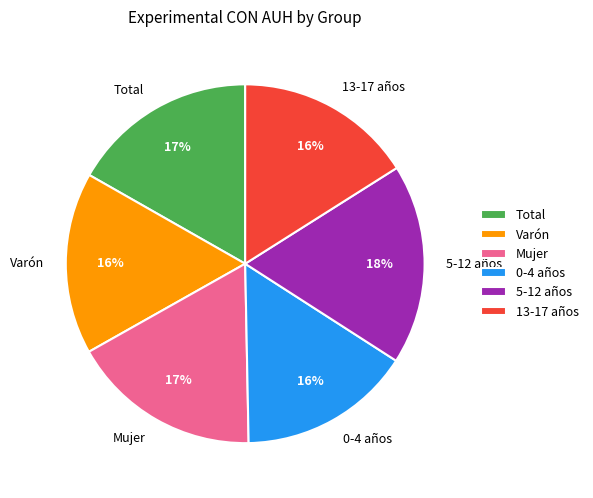

Do 0-4 años and 13-17 años together represent more than half of the pie?

No